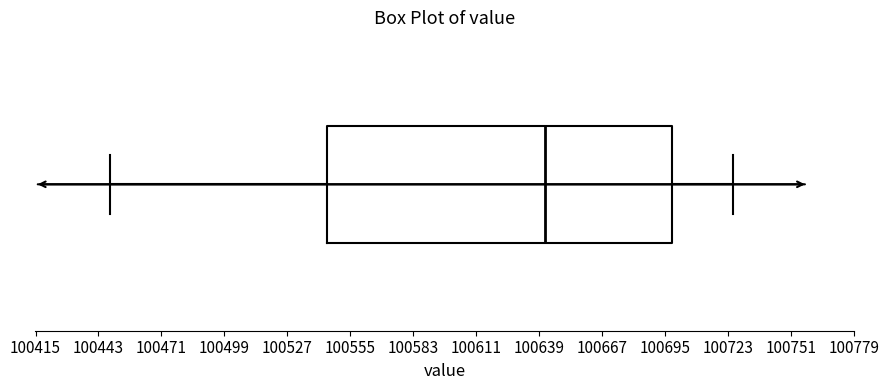

Transcribe this box plot: give where the median line is, the range the box spans, and where the two whiskers end, as read against the x-axis. The values are not printed on the chart, so give them approximately, as read against the axis.

median 100640, box 100545 to 100700, whiskers 100450 to 100725